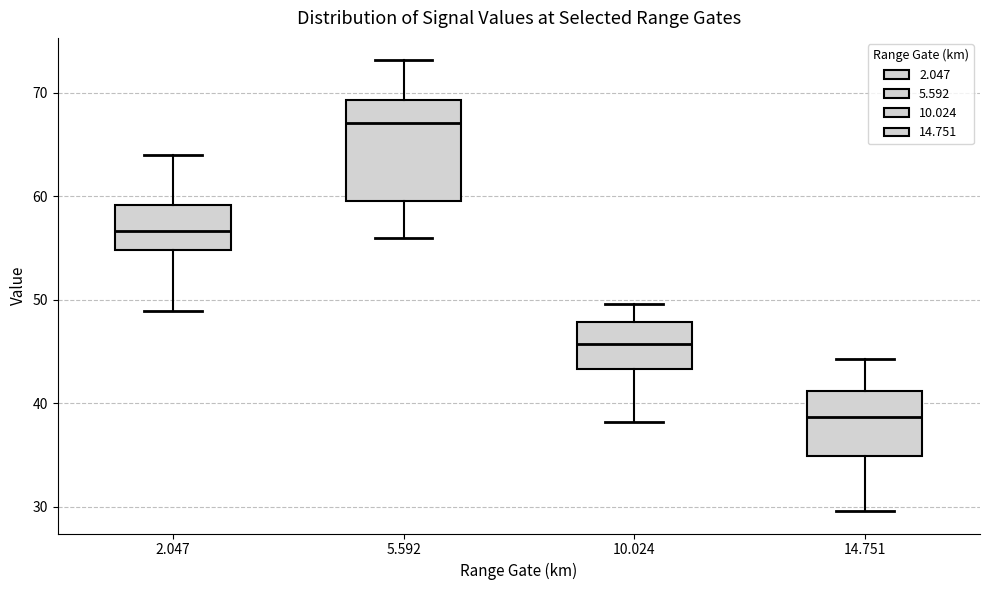

Reading left to right, transcribe this box plot: for each box, give where its median line is, the range the box spans, and where its two whiskers end, as read against the y-axis. The values are not printed on the chart, so give them approximately, as read against the axis.

2.047: median 57, box 55 to 59, whiskers 49 to 64
5.592: median 67, box 60 to 69, whiskers 56 to 73
10.024: median 46, box 43 to 48, whiskers 38 to 50
14.751: median 39, box 35 to 41, whiskers 30 to 44